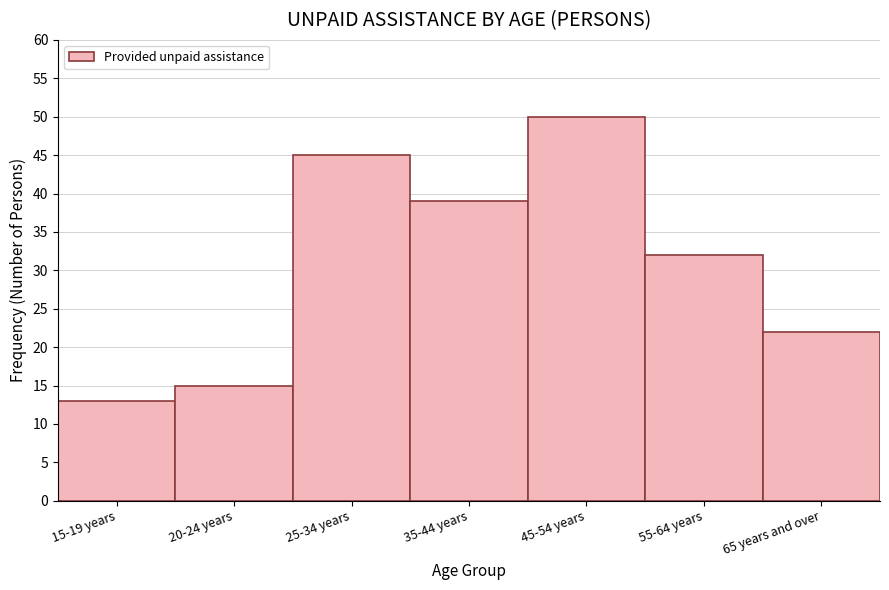

Reading right to left, transcribe all the data shown in this chart.

65 years and over=22	55-64 years=32	45-54 years=50	35-44 years=39	25-34 years=45	20-24 years=15	15-19 years=13